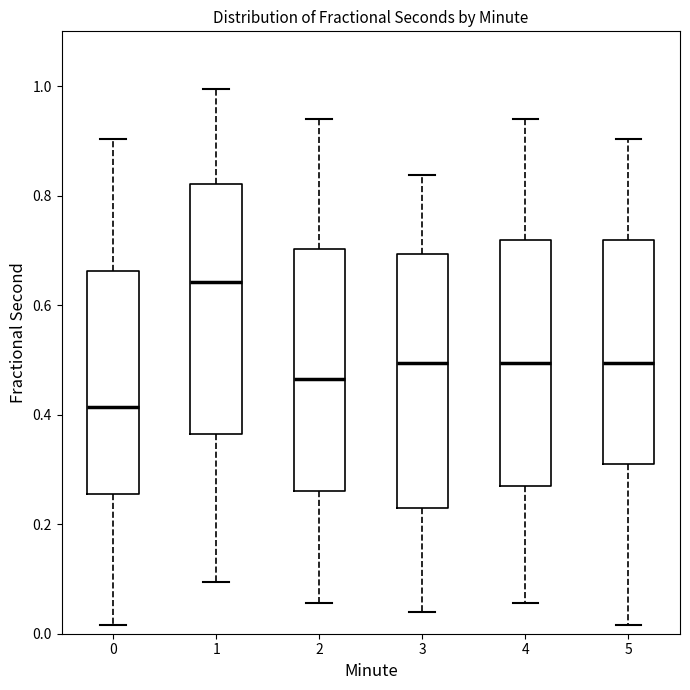

Reading left to right, transcribe this box plot: for each box, give where its median line is, the range the box spans, and where its two whiskers end, as read against the y-axis. The values are not printed on the chart, so give them approximately, as read against the axis.

0: median 0.42, box 0.26 to 0.66, whiskers 0.02 to 0.90
1: median 0.64, box 0.36 to 0.82, whiskers 0.10 to 1.00
2: median 0.46, box 0.26 to 0.70, whiskers 0.06 to 0.94
3: median 0.50, box 0.22 to 0.70, whiskers 0.04 to 0.84
4: median 0.50, box 0.28 to 0.72, whiskers 0.06 to 0.94
5: median 0.50, box 0.30 to 0.72, whiskers 0.02 to 0.90